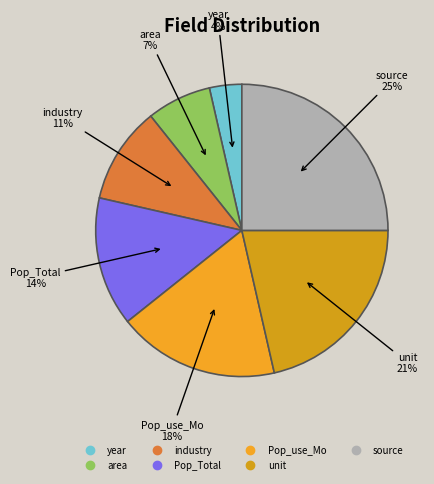

True or false: source accounts for 37% of the total.

False